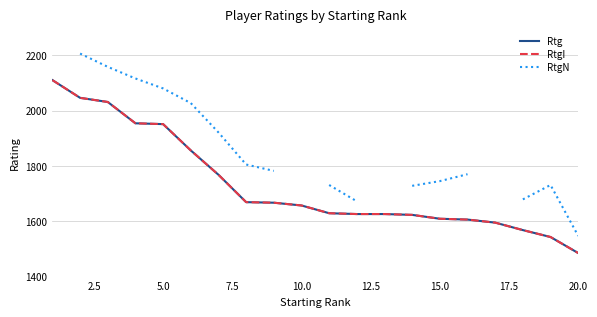

True or false: RtgN and Rtg cross at least once.

False